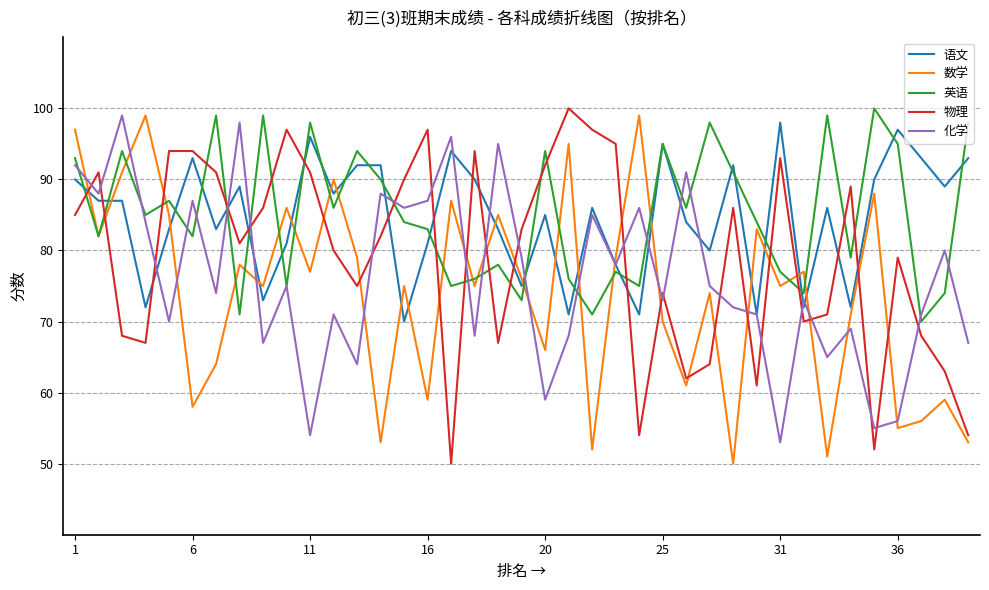

What is the greatest value displayed?

100